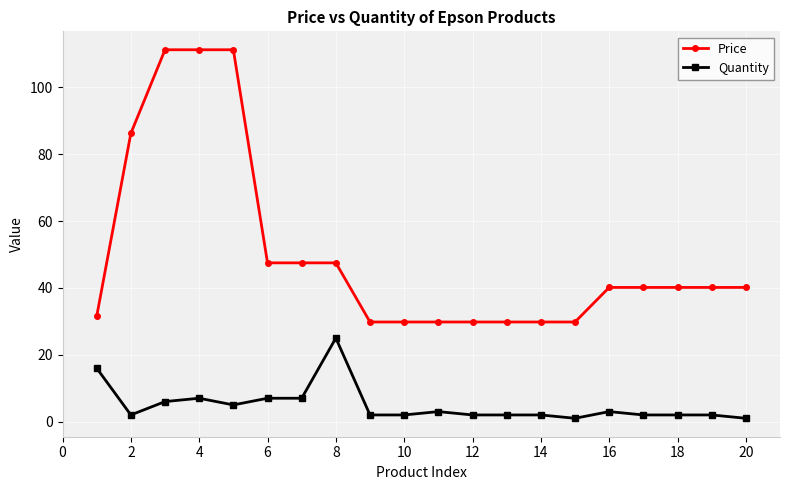

What is the highest value of the Quantity series?

25.0